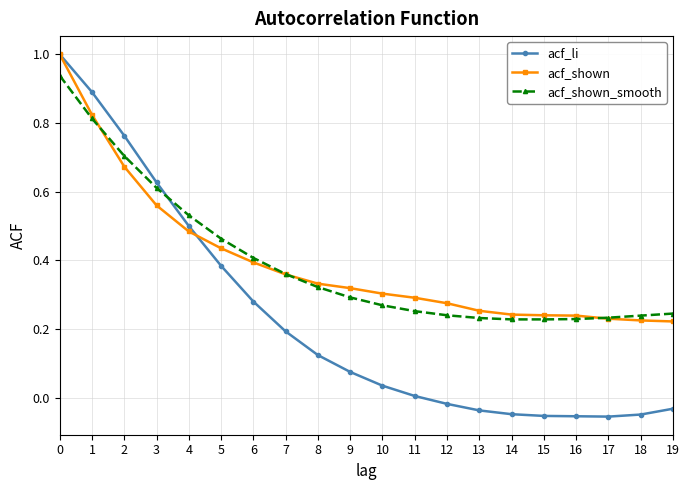

What is the total value across all series at 5?

1.3